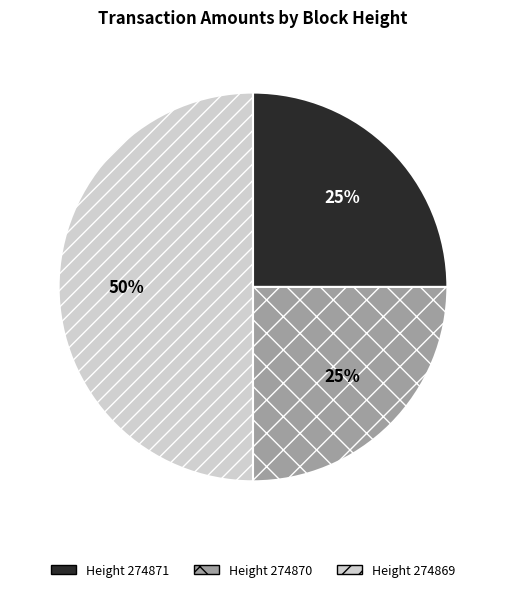

To the nearest percent, what is the difference between the largest and smallest slice percentages?

25%